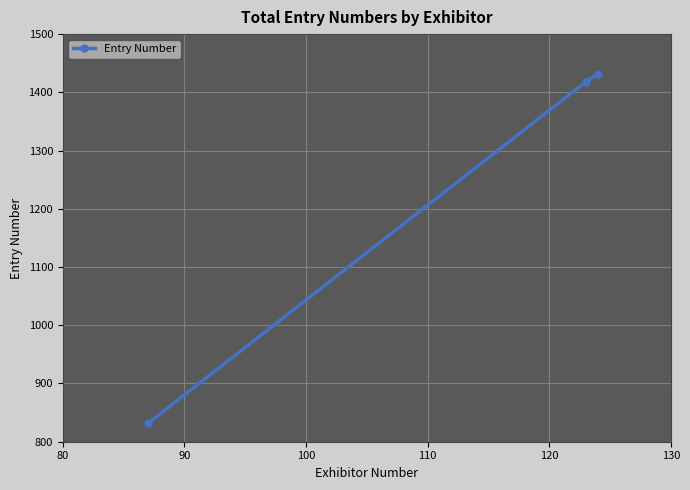

What is the sum of all values?

3681.5